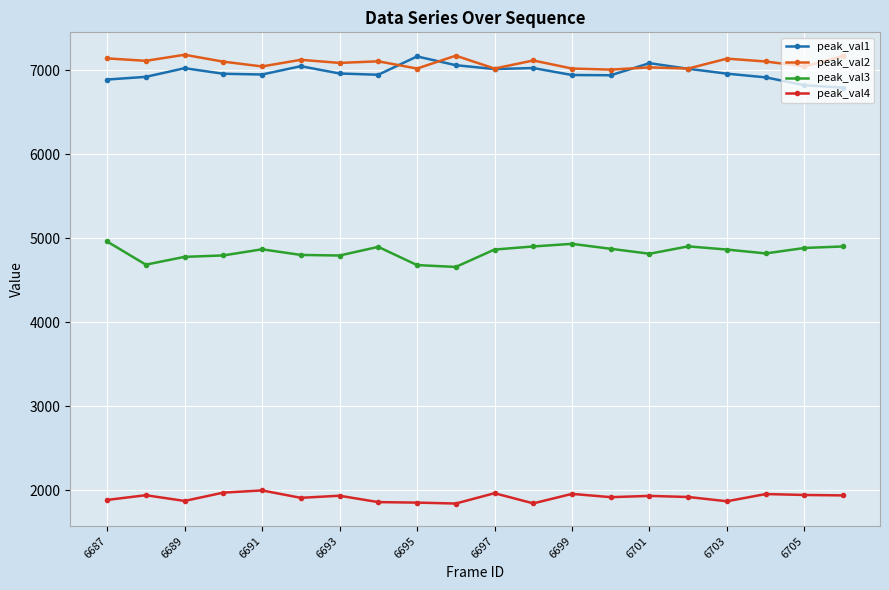

What is the value of the peak_val2 point at the 8th from the left?

7106